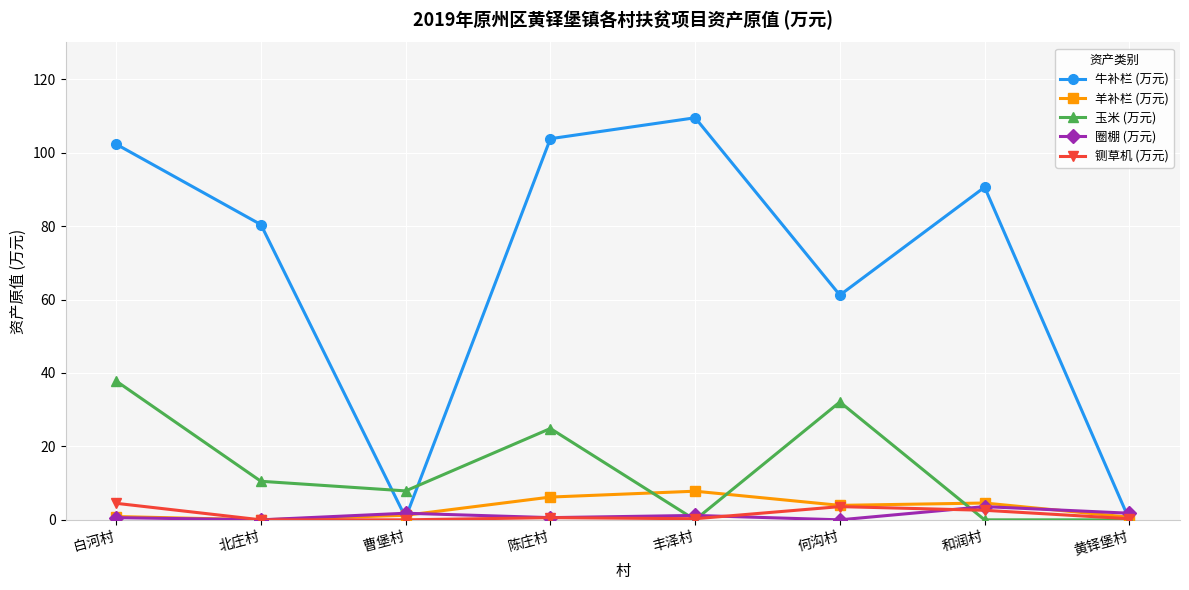

At which category does 玉米 (万元) reach its first local peak?

陈庄村